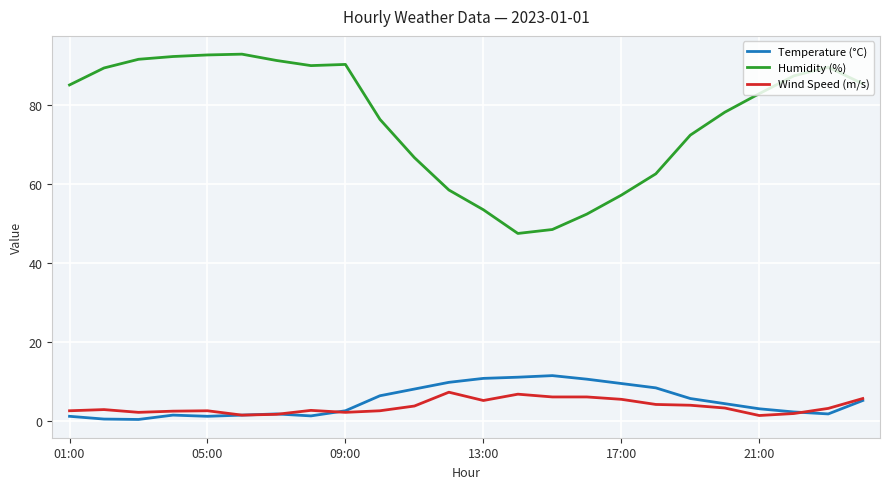

Which series has the largest total across all categories?

Humidity (%)